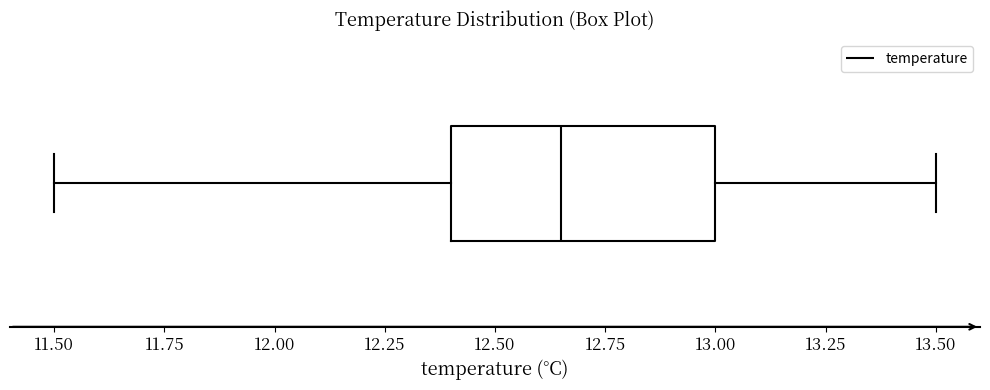

Read this box plot against the x-axis: the position of the median line, the range covered by the box, and the ends of both whiskers. The values are not printed on the chart, so give them approximately, as read against the axis.

median 12.65, box 12.40 to 13.00, whiskers 11.50 to 13.50